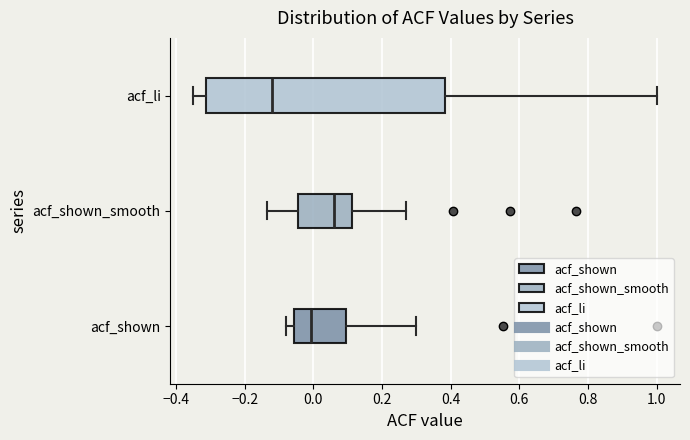

Reading bottom to top, transcribe this box plot: for each box, give where its median line is, the range the box spans, and where its two whiskers end, as read against the x-axis. The values are not printed on the chart, so give them approximately, as read against the axis.

acf_shown: median 0.00, box -0.06 to 0.10, whiskers -0.08 to 0.30
acf_shown_smooth: median 0.06, box -0.04 to 0.12, whiskers -0.14 to 0.28
acf_li: median -0.12, box -0.32 to 0.38, whiskers -0.34 to 1.00